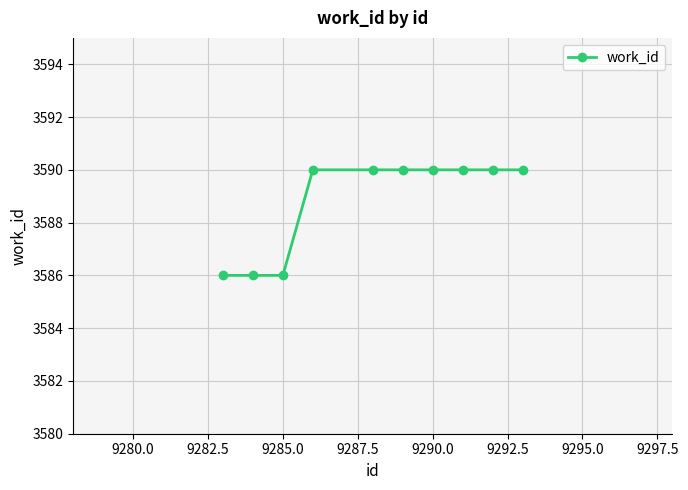

How many values are between 3586 and 3590?

10